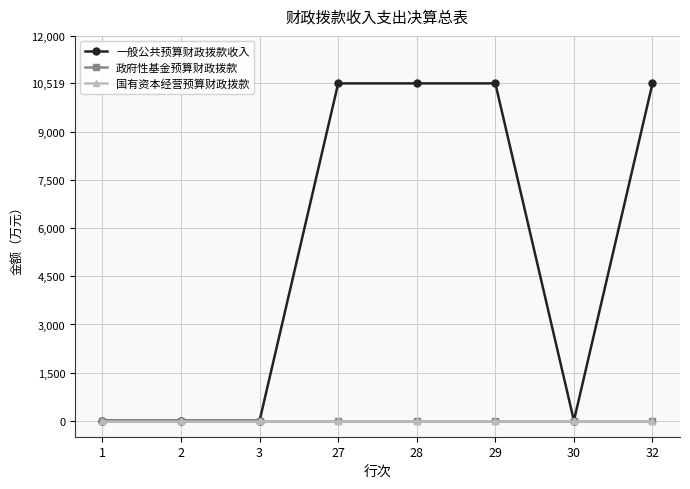

Is this an area chart (filled region under the line)?

No